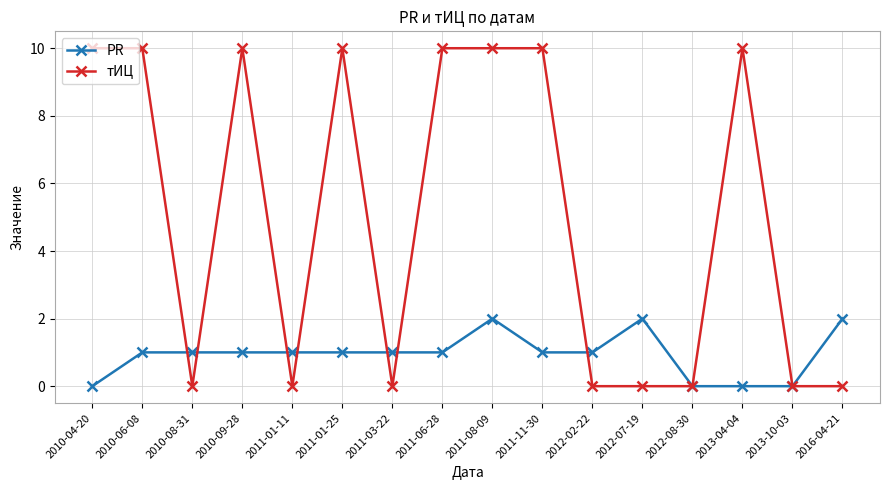

The value of тИЦ at 2011-11-30 is 16. True or false?

False